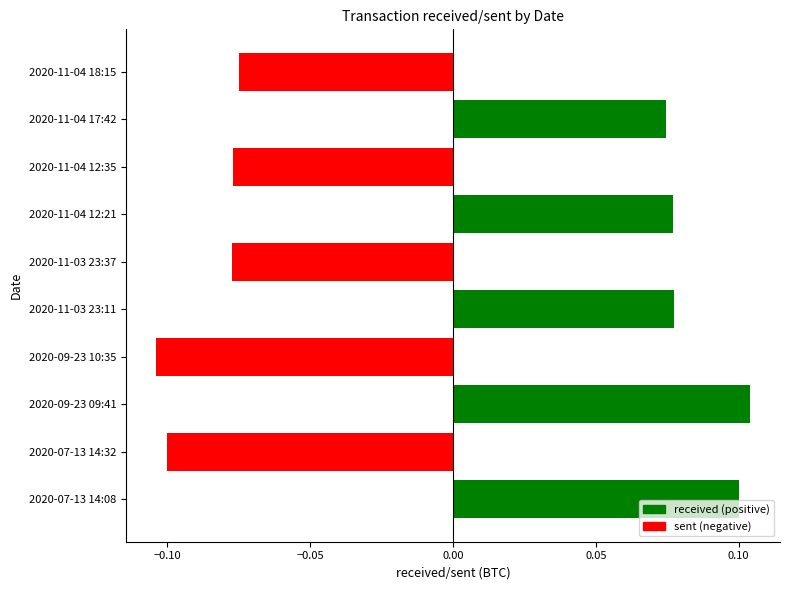

Which has a higher value, 2020-07-13 14:32 or 2020-11-04 17:42?

2020-11-04 17:42